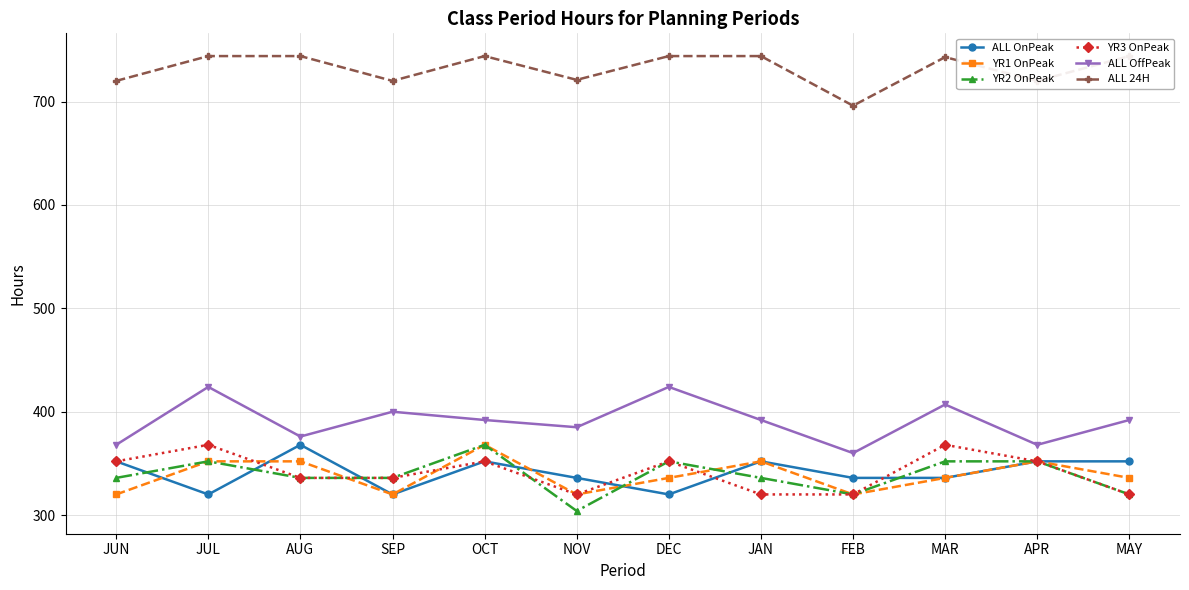

How many interior local peaks does the YR2 OnPeak series have?

3